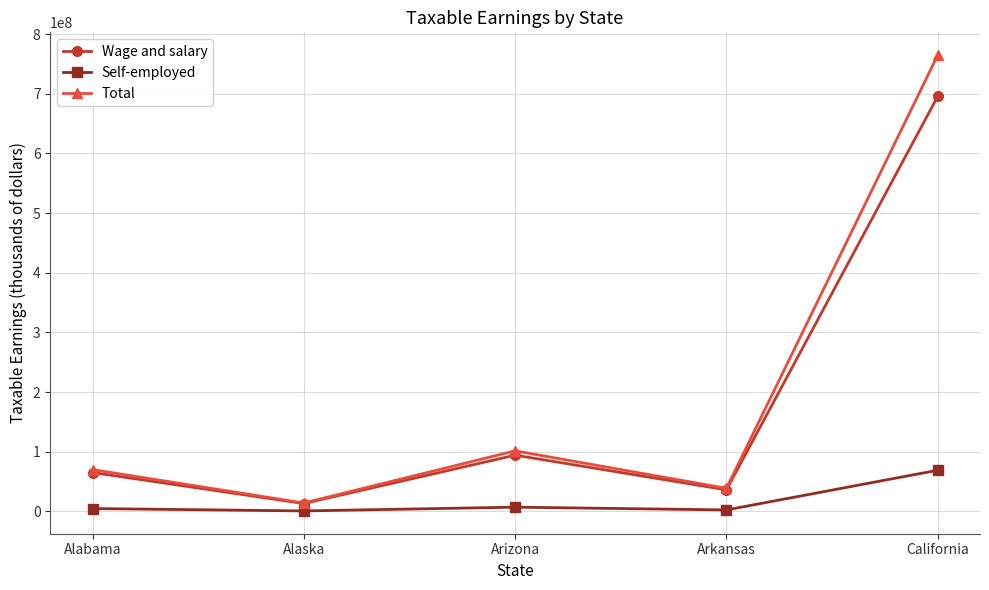

How many data points in Wage and salary are less than 65275196?

2